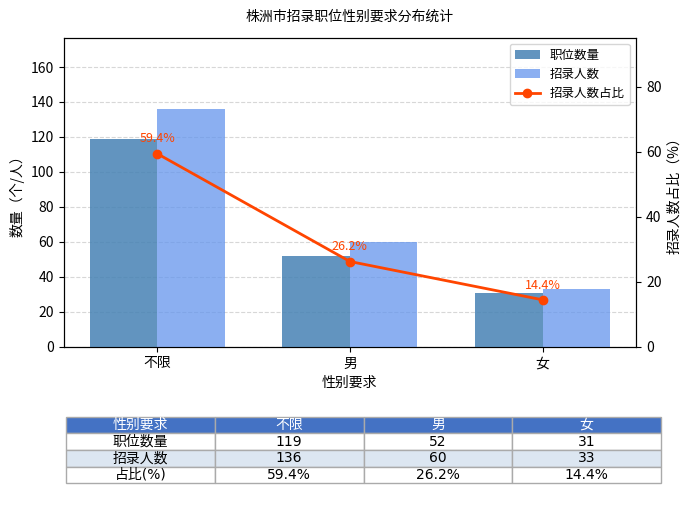

Which series has the widest spread of values?

招录人数